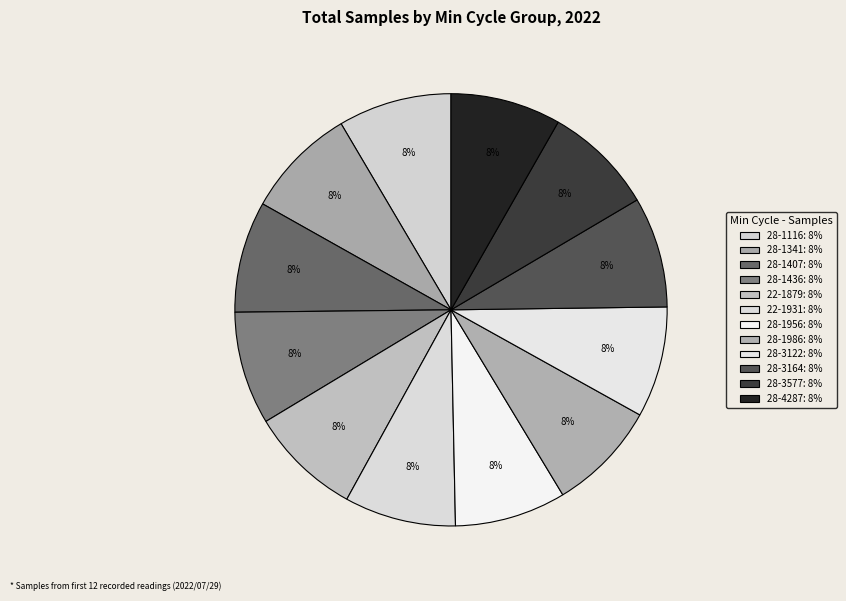

Count the number of slices in the pie.

12